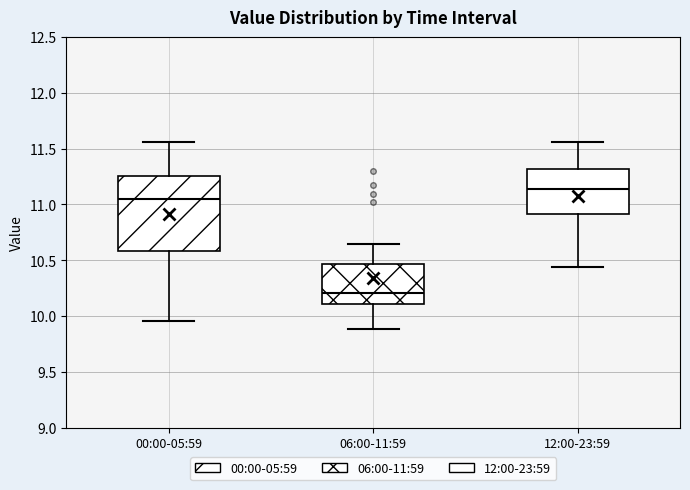

Which box is the tallest, from its lower edge to its upper edge?

00:00-05:59